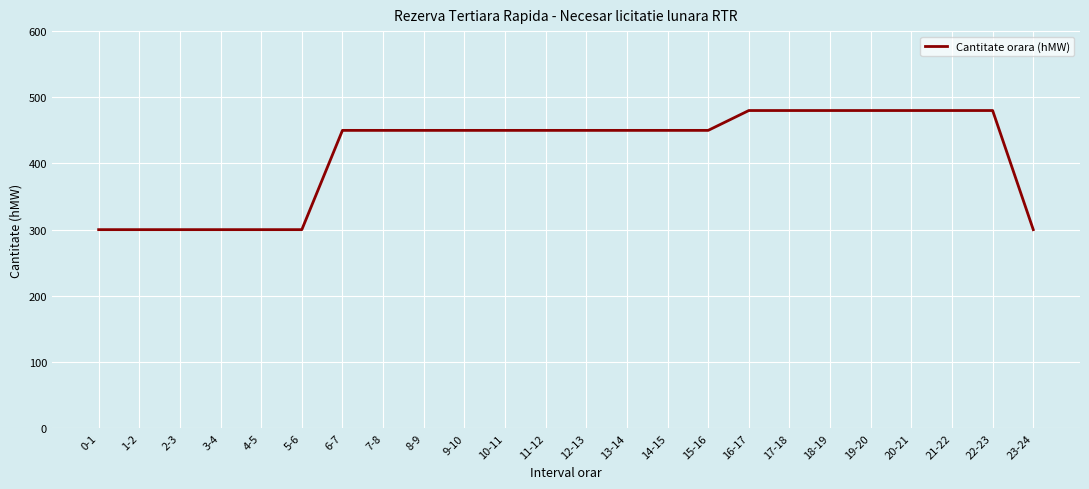

What is the change in value from 5-6 to 11-12?

+150